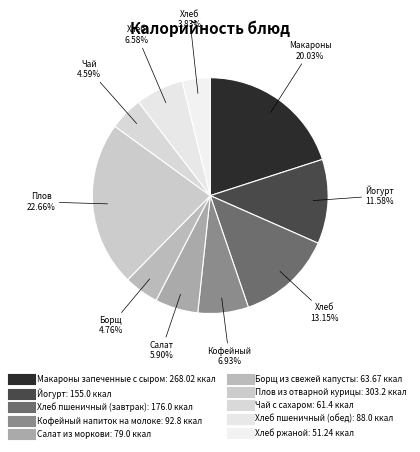

Do Борщ из свежей капусты and Йогурт together represent more than half of the pie?

No